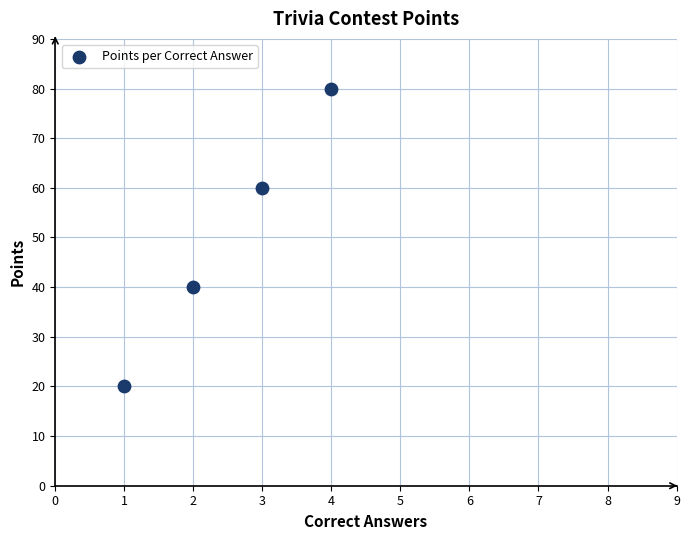

What is the range of X values (max minus min)?

3